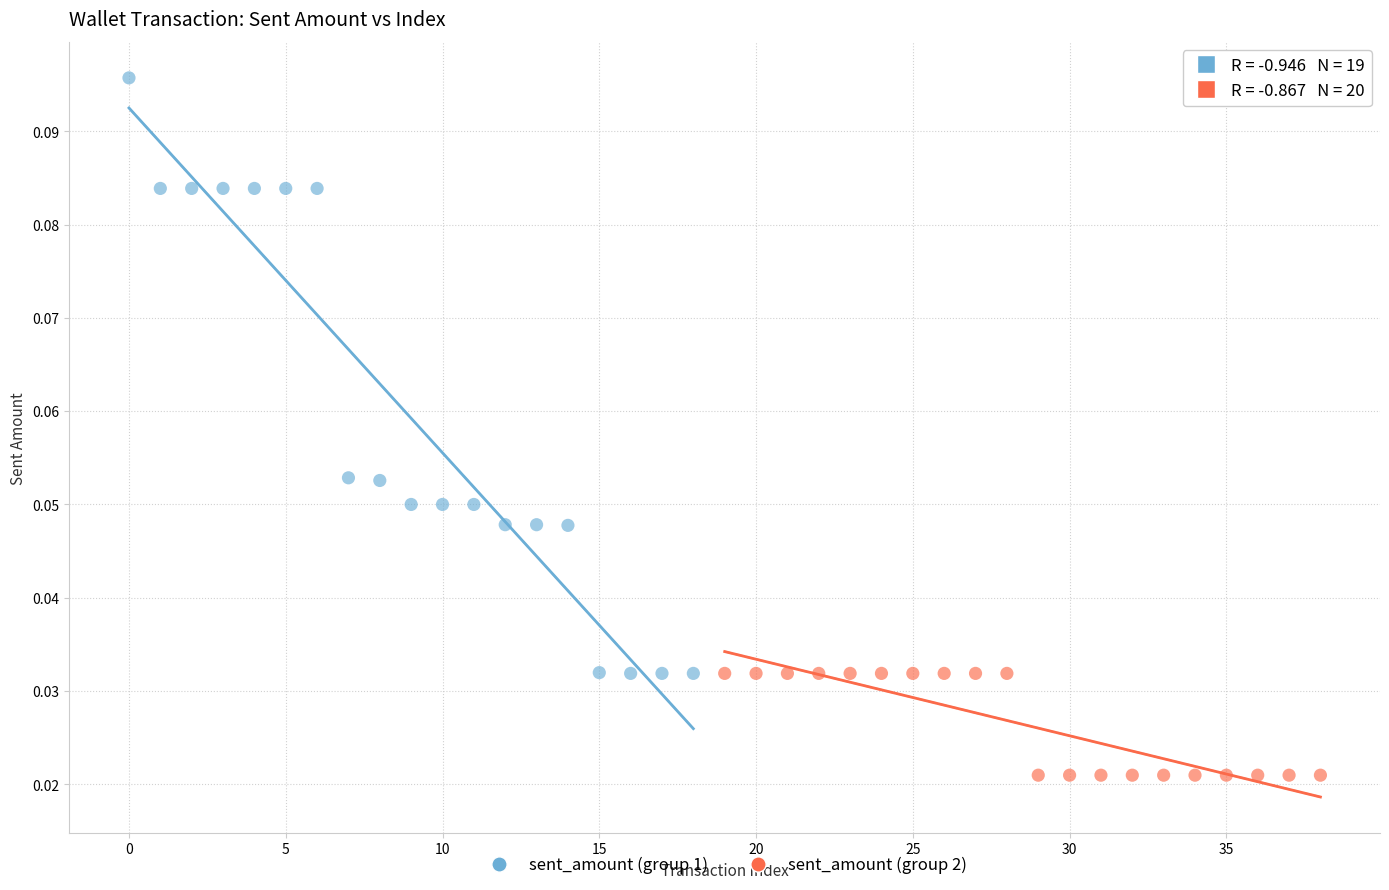

Which series contains the highest Y value?

sent_amount (group 1)